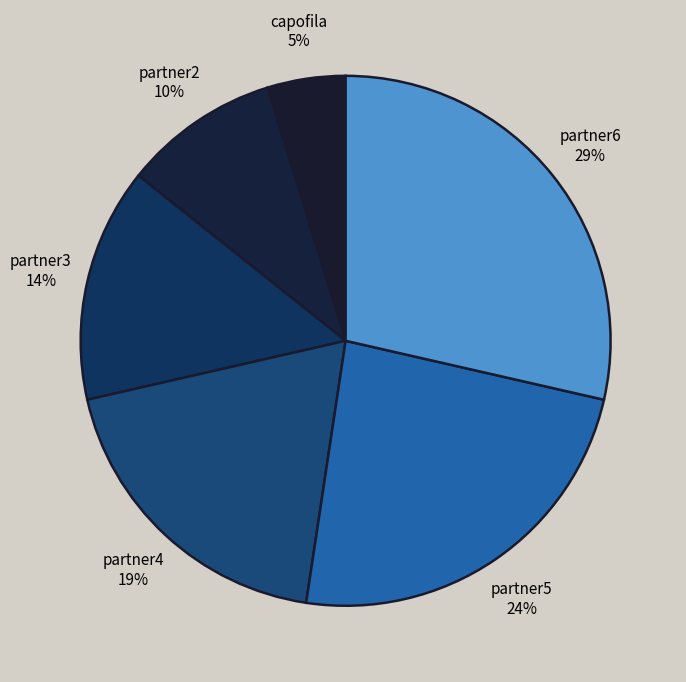

To the nearest percent, what portion does partner4 represent?

19%